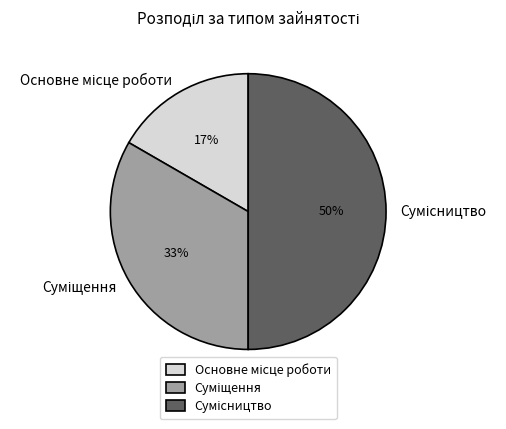

To the nearest percent, what is the average slice percentage?

33%